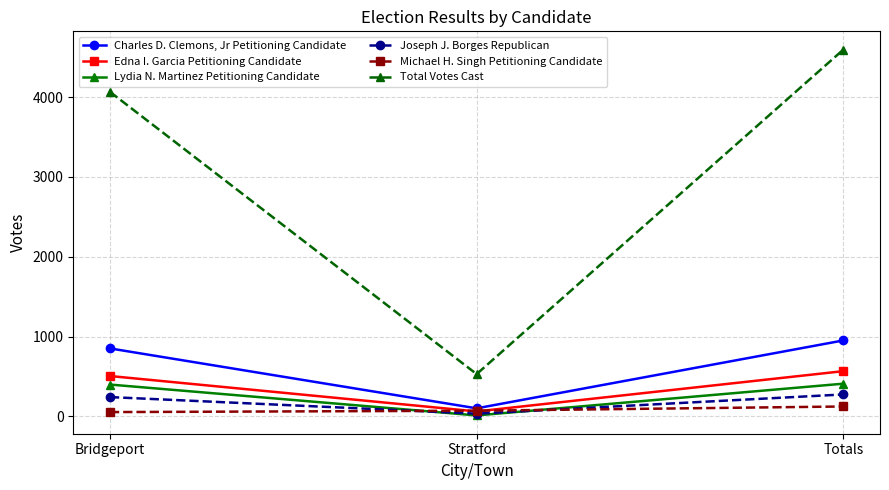

How many data points does each series have?

3